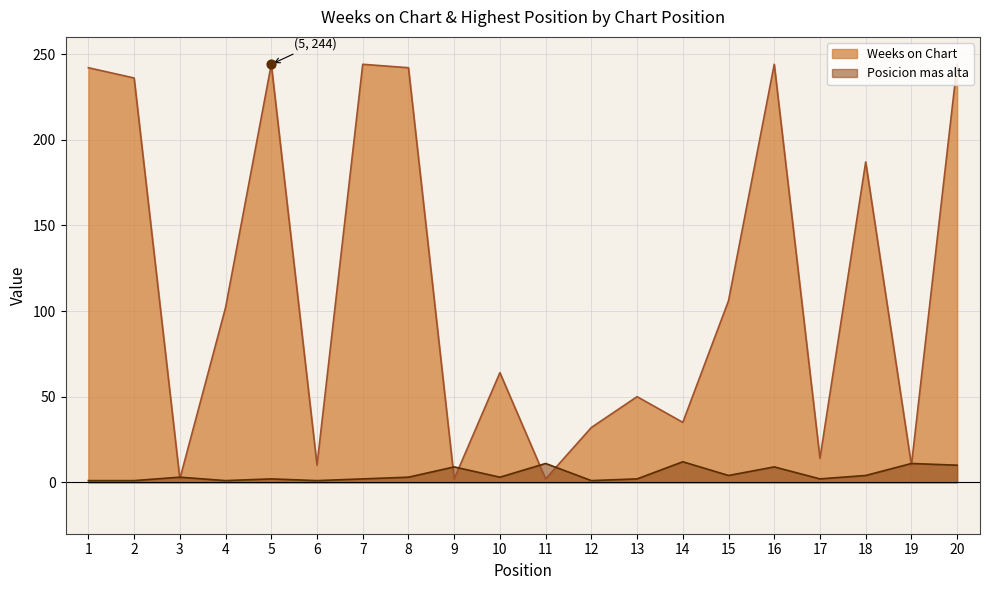

What are all the series names shown in the legend?

Weeks on Chart, Posicion mas alta